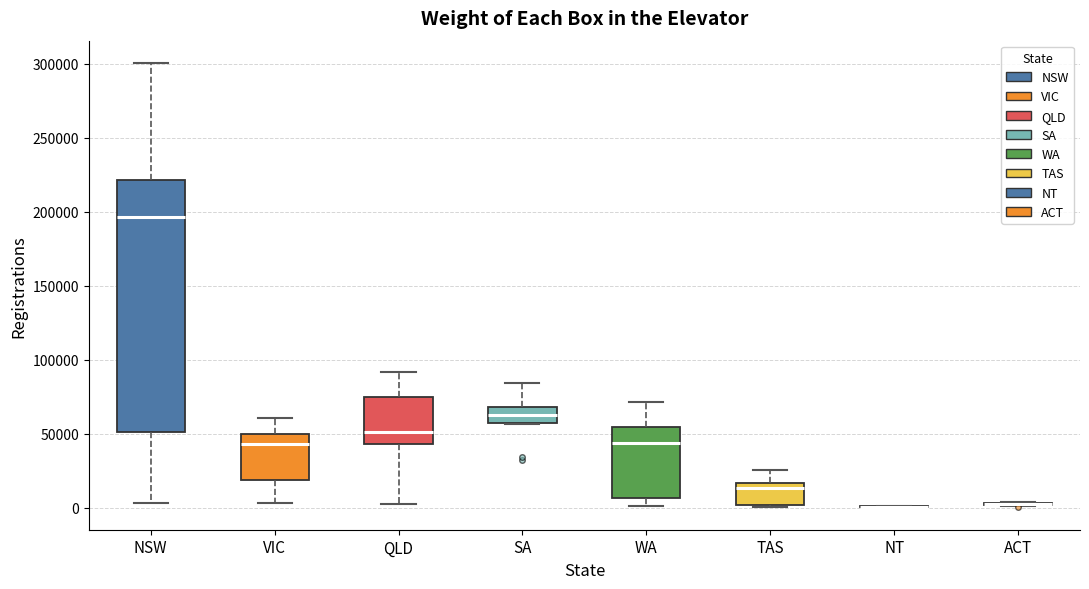

Where does the lower whisker of the box for WA end on the y-axis? The values are not printed on the chart, so give them approximately, as read against the axis.

0